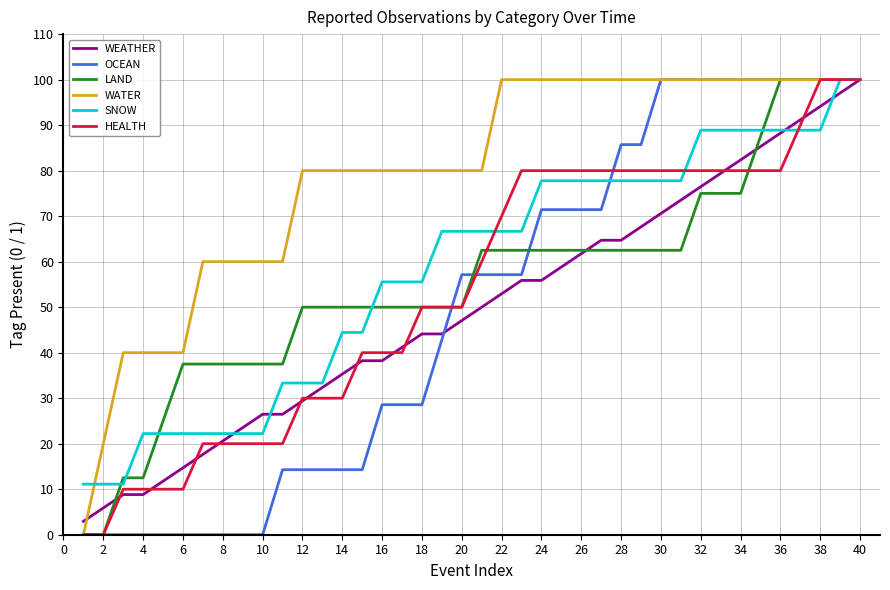

What is the highest value of the WEATHER series?

100.0